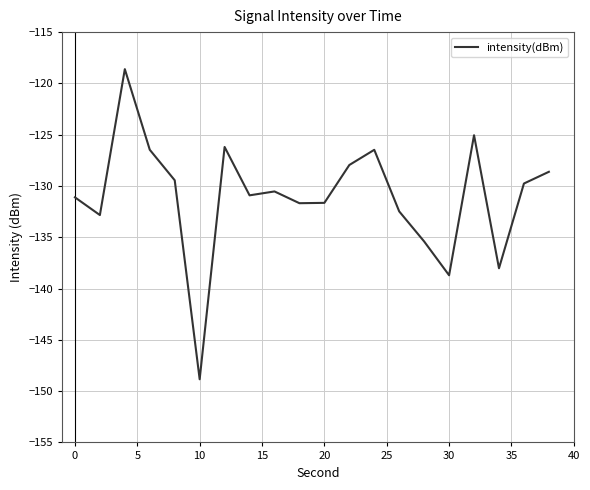

What is the difference between the maximum and minimum values?

30.2